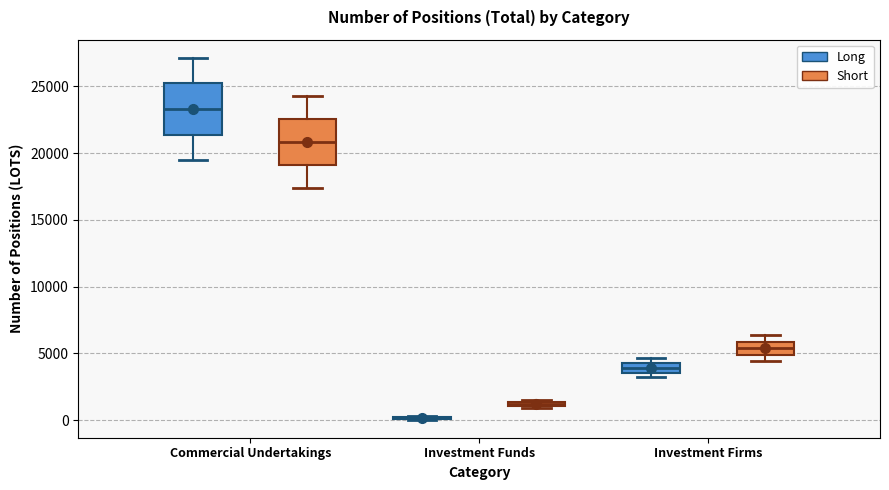

Where is the upper edge of the box for Investment Funds (Short) on the y-axis? The values are not printed on the chart, so give them approximately, as read against the axis.

1500